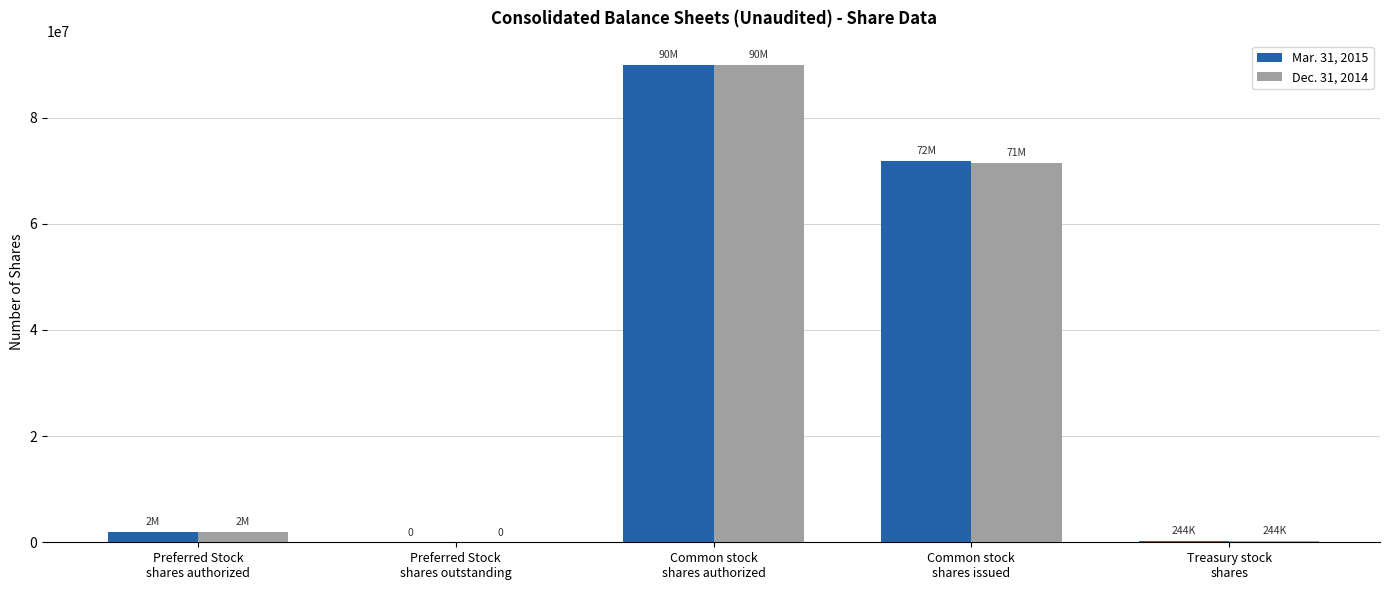

Which series has the widest spread of values?

Mar. 31, 2015